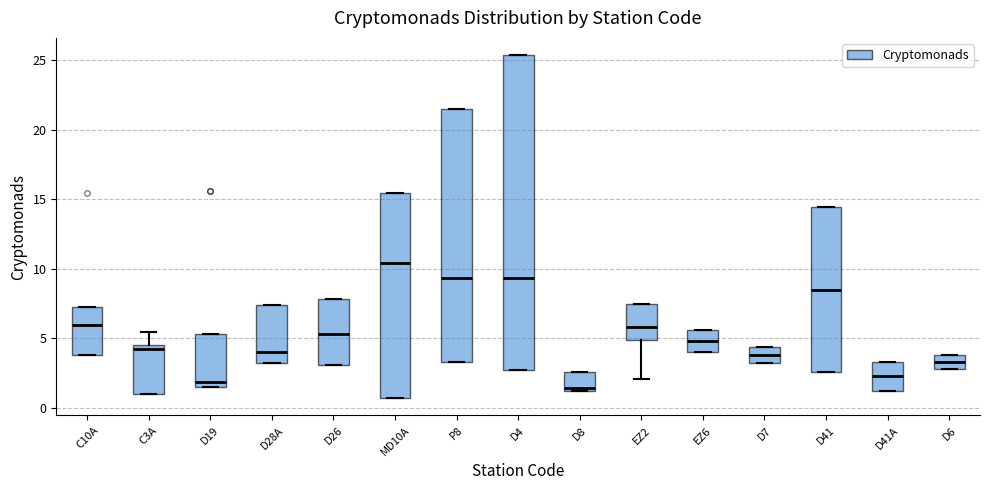

Reading left to right, read every box against the y-axis: the position of its median line, the range the box covers, and the ends of its whiskers. The values are not printed on the chart, so give them approximately, as read against the axis.

C10A: median 6.0, box 4.0 to 7.5, whiskers 4.0 to 7.5
C3A: median 4.5 (just below the box's upper edge), box 1.0 to 4.5, whiskers 1.0 to 5.5
D19: median 2.0, box 1.5 to 5.5, whiskers 1.5 to 5.5
D28A: median 4.0, box 3.0 to 7.5, whiskers 3.0 to 7.5
D26: median 5.5, box 3.0 to 8.0, whiskers 3.0 to 8.0
MD10A: median 10.5, box 0.5 to 15.5, whiskers 0.5 to 15.5
P8: median 9.5, box 3.5 to 21.5, whiskers 3.5 to 21.5
D4: median 9.5, box 2.5 to 25.5, whiskers 2.5 to 25.5
D8: median 1.5 (just above the box's lower edge), box 1.5 to 2.5, whiskers 1.5 to 2.5
EZ2: median 6.0, box 5.0 to 7.5, whiskers 2.0 to 7.5
EZ6: median 5.0, box 4.0 to 5.5, whiskers 4.0 to 5.5
D7: median 4.0, box 3.5 to 4.5, whiskers 3.5 to 4.5
D41: median 8.5, box 2.5 to 14.5, whiskers 2.5 to 14.5
D41A: median 2.5, box 1.0 to 3.5, whiskers 1.0 to 3.5
D6: median 3.5, box 3.0 to 4.0, whiskers 3.0 to 4.0